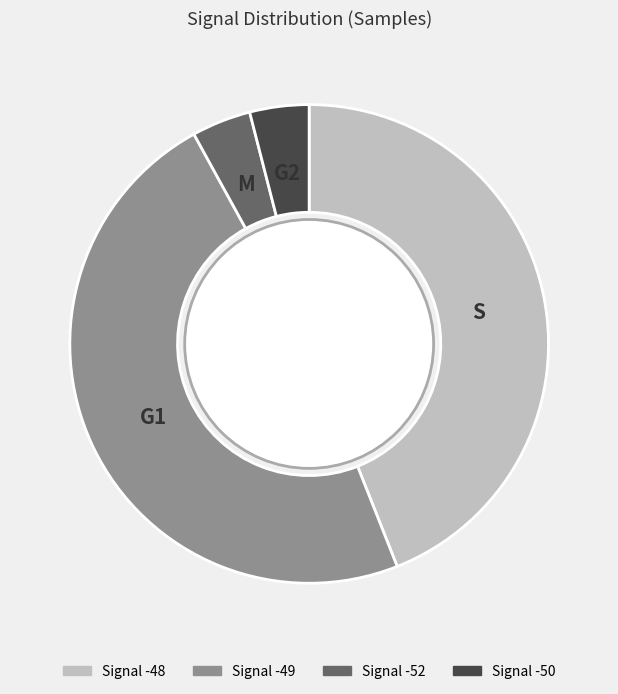

Is there a majority slice in this chart?

No